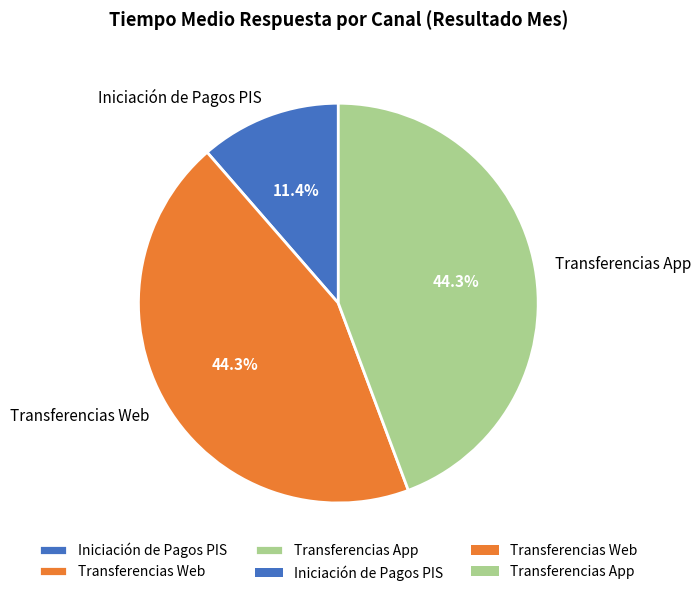

To the nearest percent, what is the difference between the Transferencias Web and Iniciación de Pagos PIS slice percentages?

33%